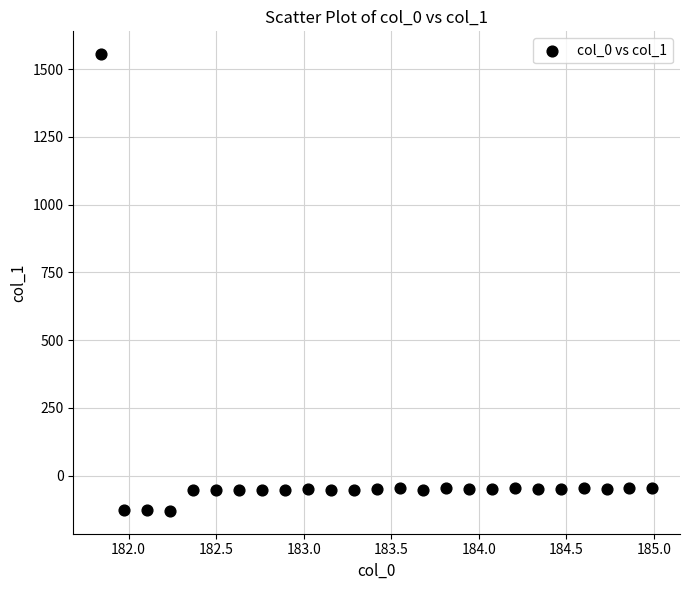

What is the range of Y values (max minus min)?

1685.4